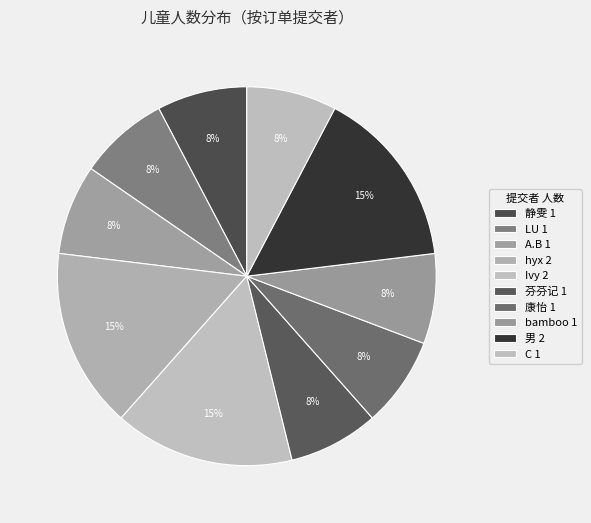

Count the number of slices in the pie.

10